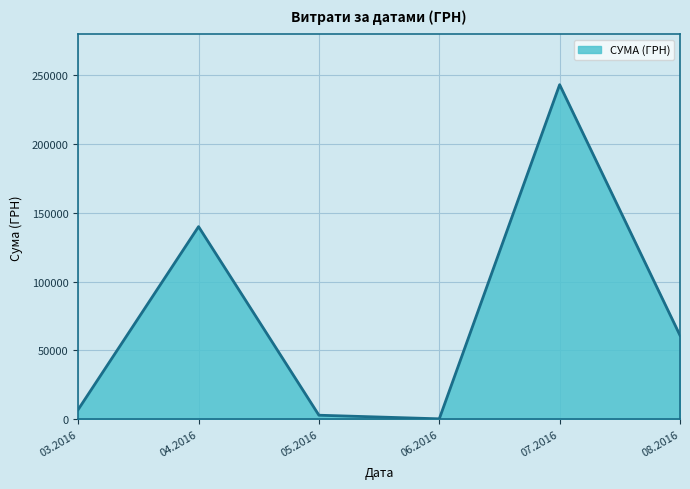

How many interior local peaks (higher than both neighbors) does the data have?

2